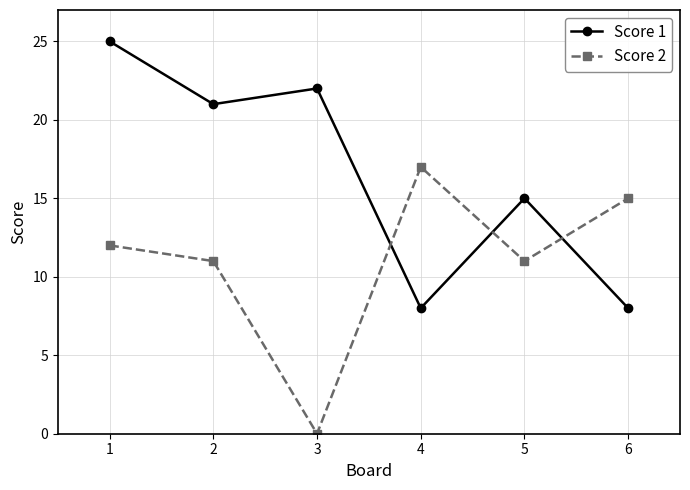

What is the average value of the Score 2 series?

11